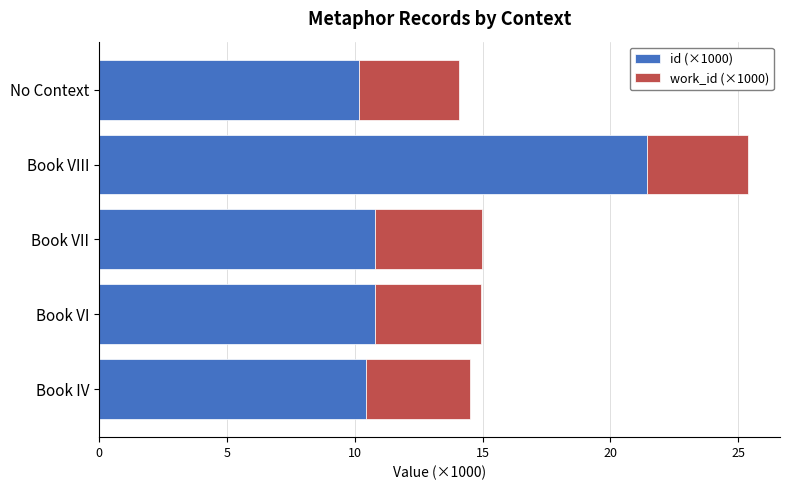

The value of id (×1000) at No Context is 7.0. True or false?

False